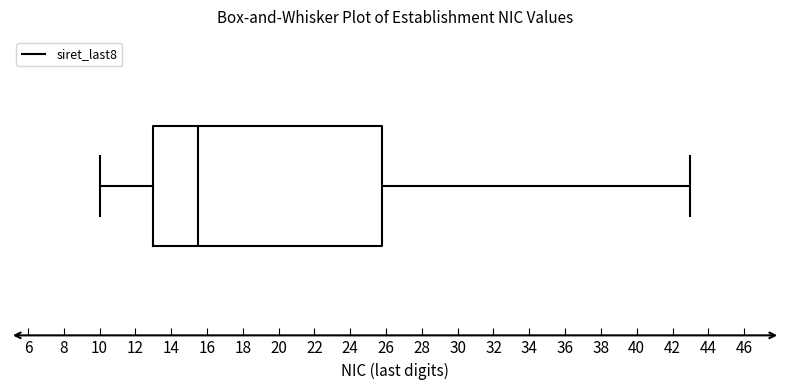

Read this box plot against the x-axis: the position of the median line, the range covered by the box, and the ends of both whiskers. The values are not printed on the chart, so give them approximately, as read against the axis.

median 15.6, box 13.0 to 25.8, whiskers 10.0 to 43.0